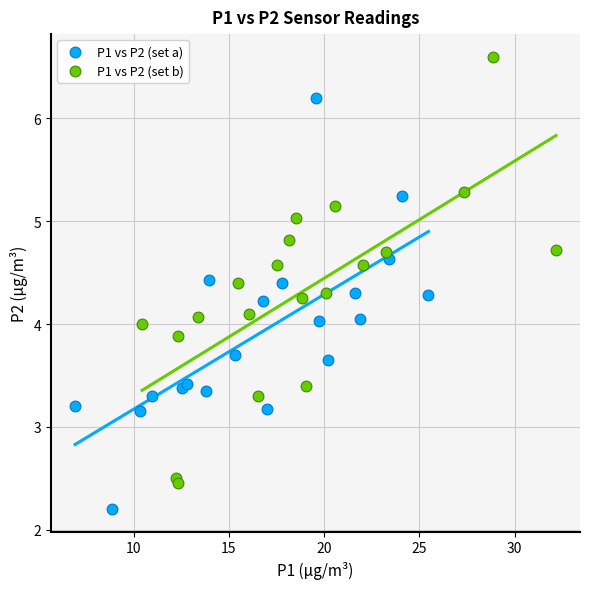

Which series reaches the maximum Y coordinate?

P1 vs P2 (set b)